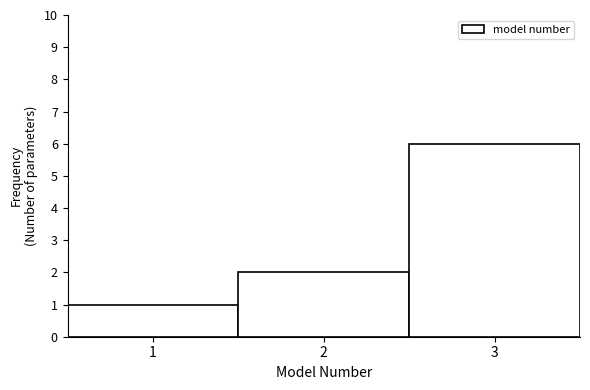

Reading left to right, list every bar in this chart as the range it spans on the x-axis followed by its height. The values are not printed on the chart, so give them approximately, as read against the axis.

0.5 to 1.5: 1
1.5 to 2.5: 2
2.5 to 3.5: 6